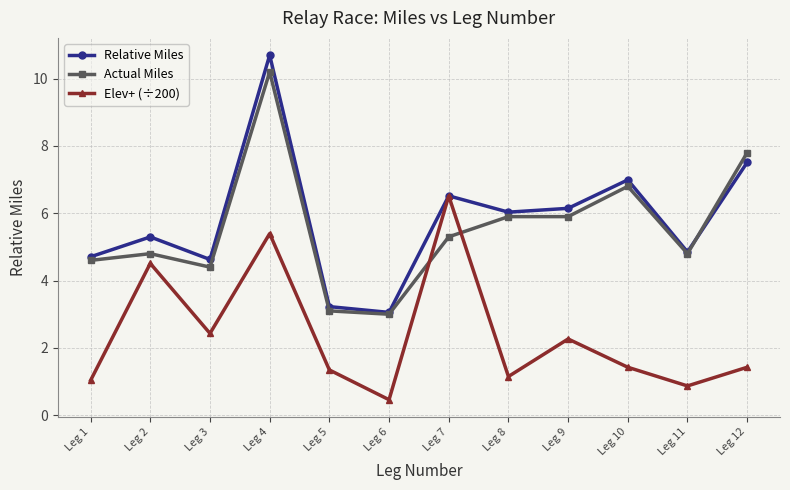

How many series are shown in this chart?

3